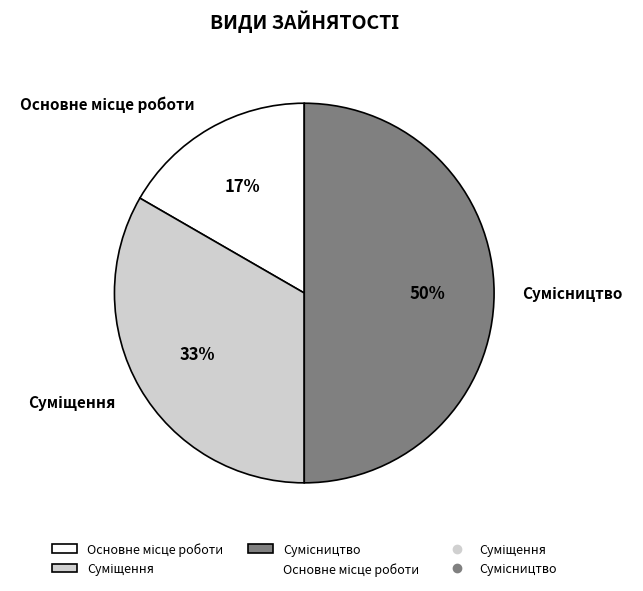

To the nearest percent, what is the difference between the largest and smallest slice percentages?

33%